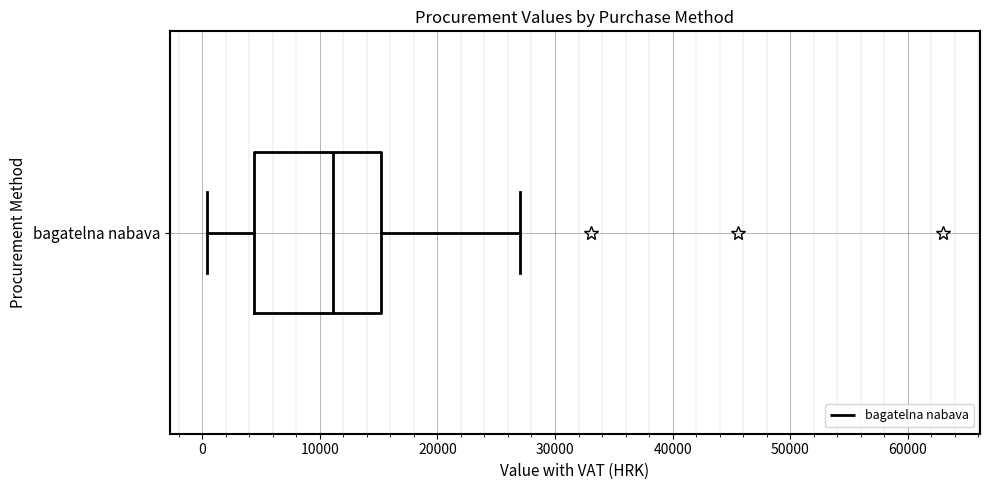

Transcribe this box plot: give where the median line is, the range the box spans, and where the two whiskers end, as read against the x-axis. The values are not printed on the chart, so give them approximately, as read against the axis.

median 11000, box 4000 to 15000, whiskers 0 to 27000